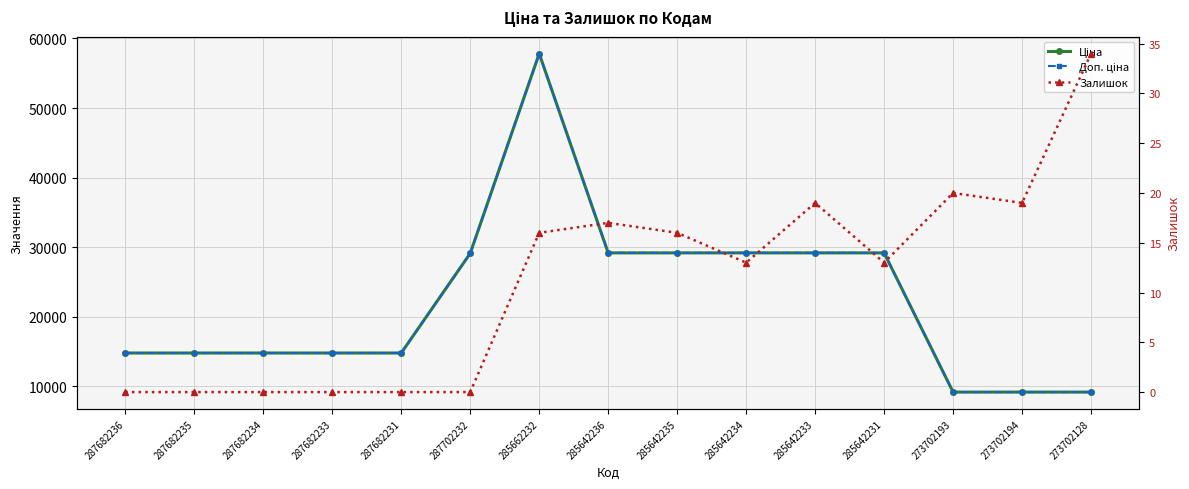

How many values in Залишок are above zero?

9